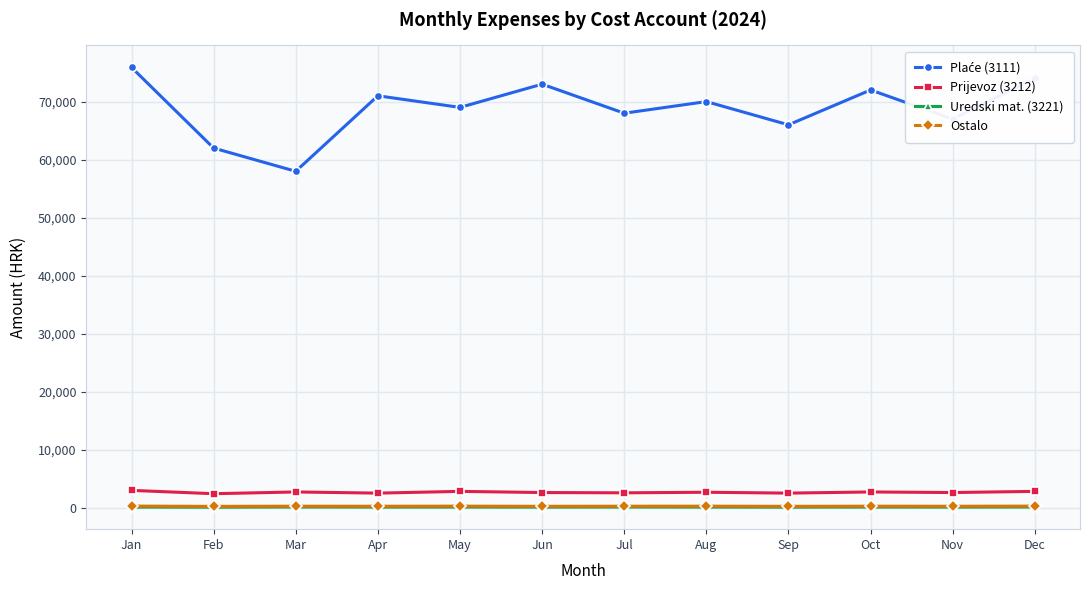

True or false: Prijevoz (3212) and Uredski mat. (3221) cross at least once.

False